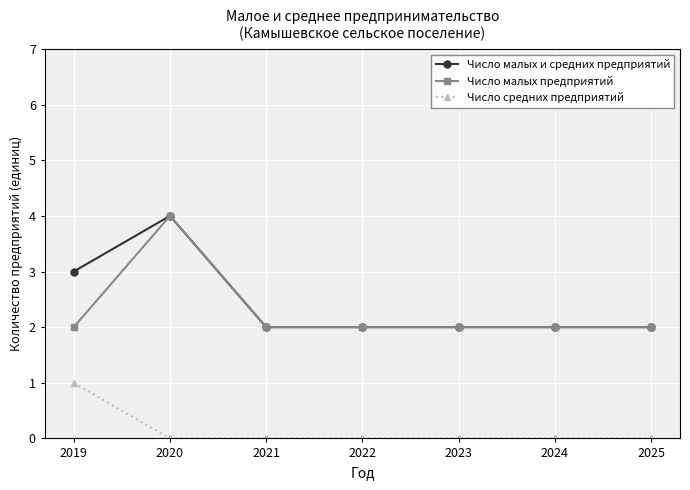

What is the sum of all Число малых и средних предприятий values?

17